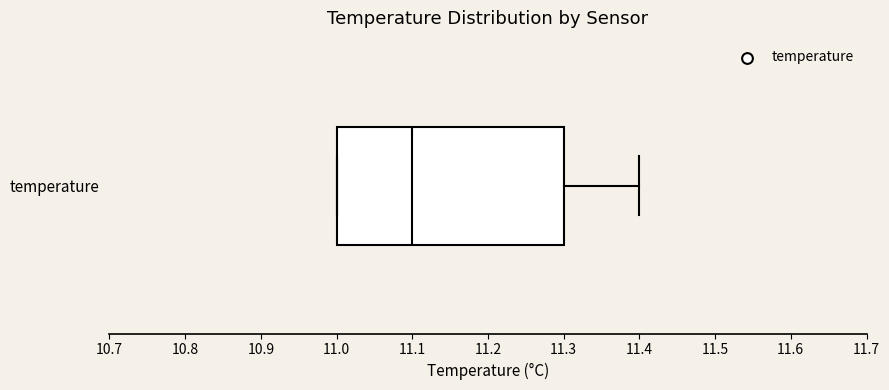

Read this box plot against the x-axis: the position of the median line, the range covered by the box, and the ends of both whiskers. The values are not printed on the chart, so give them approximately, as read against the axis.

median 11.1, box 11.0 to 11.3, whiskers 11.0 to 11.4